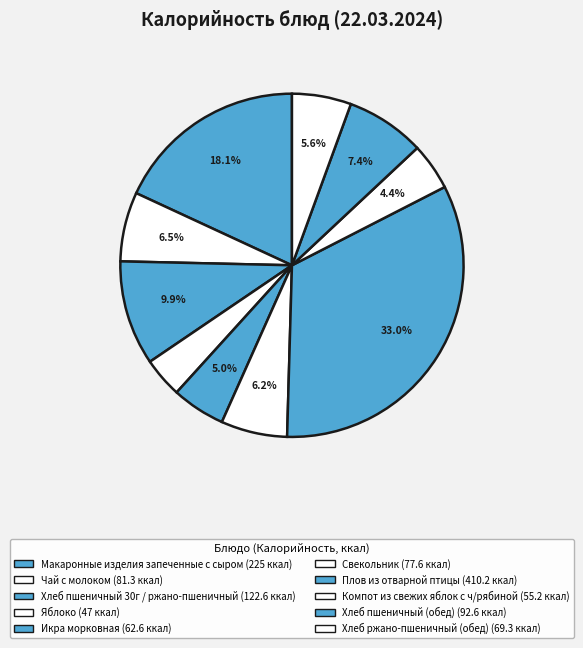

How many slices are in this pie chart?

10